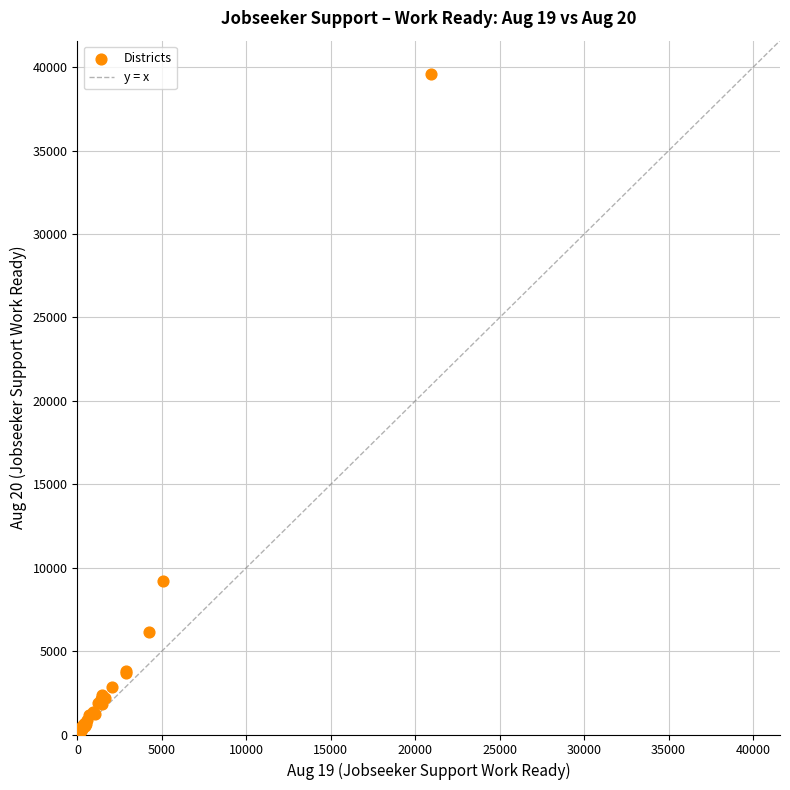

What Y value in the scatter plot is closest to 19833?

9188